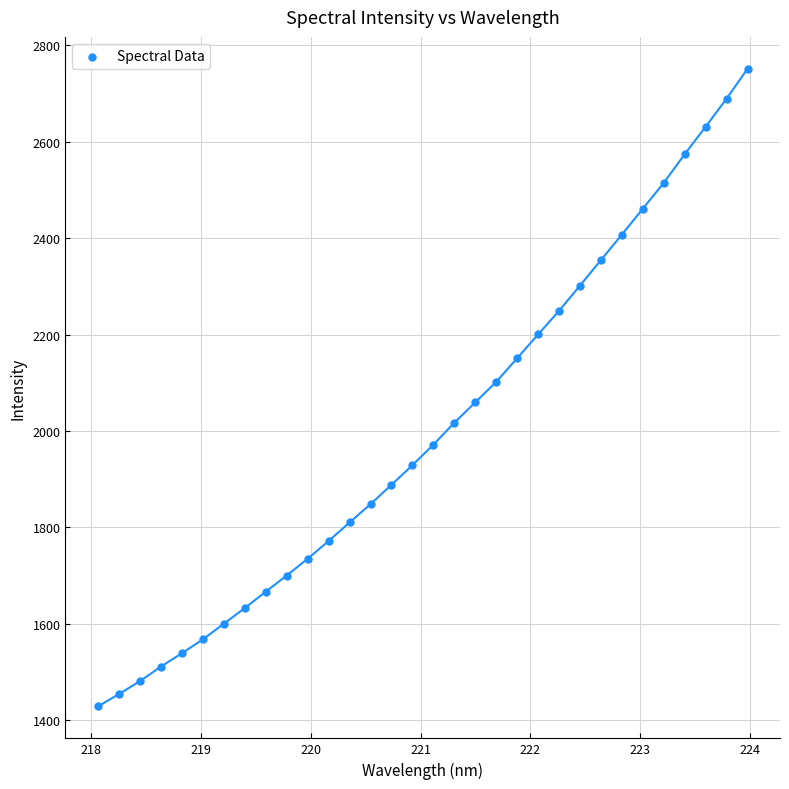

What is the range of X values (max minus min)?

5.9